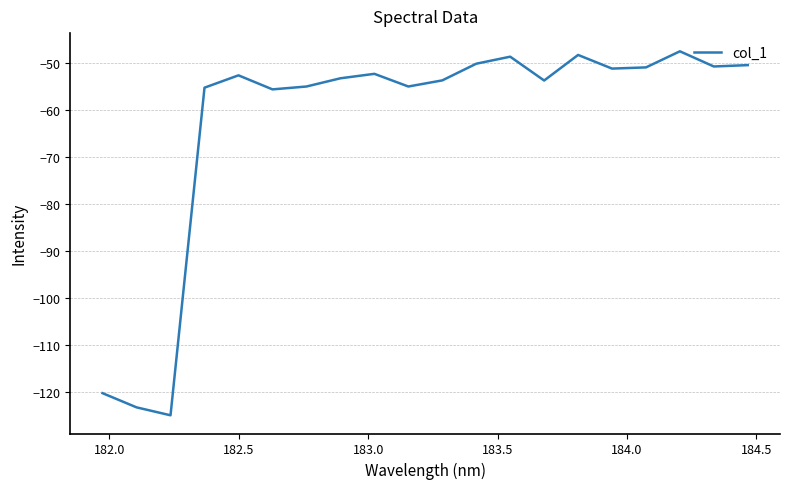

What is the greatest value displayed?

-47.4